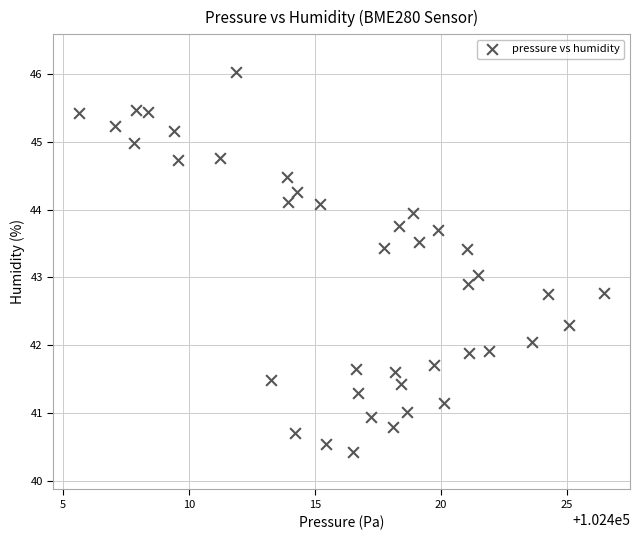

What is the range of X values (max minus min)?

20.8